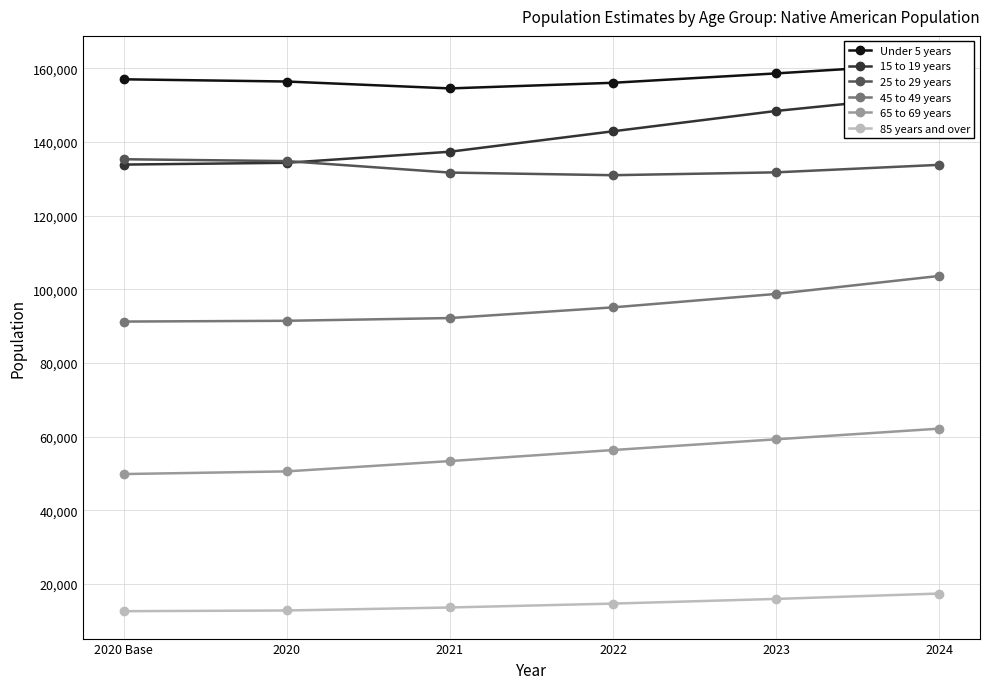

What position from the right is 2020?

5